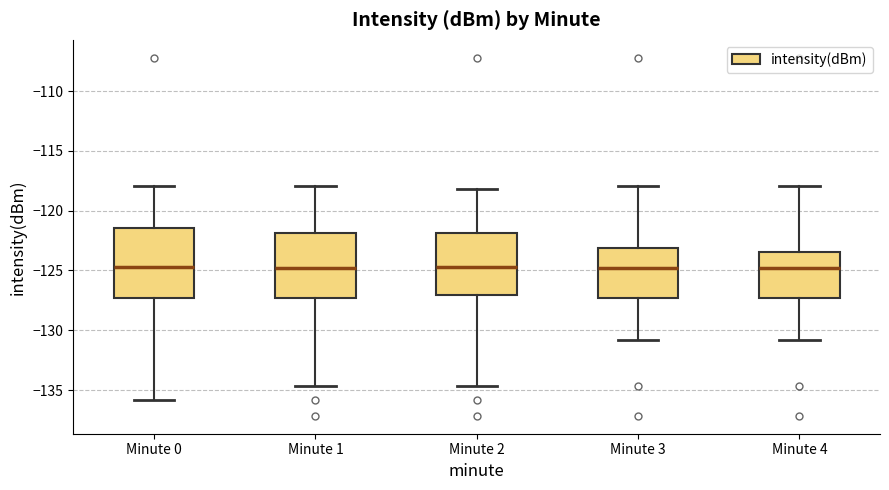

Reading left to right, transcribe this box plot: for each box, give where its median line is, the range the box spans, and where its two whiskers end, as read against the y-axis. The values are not printed on the chart, so give them approximately, as read against the axis.

Minute 0: median -124.5, box -127.5 to -121.5, whiskers -136.0 to -118.0
Minute 1: median -125.0, box -127.5 to -122.0, whiskers -134.5 to -118.0
Minute 2: median -124.5, box -127.0 to -122.0, whiskers -134.5 to -118.0
Minute 3: median -125.0, box -127.5 to -123.0, whiskers -131.0 to -118.0
Minute 4: median -125.0, box -127.5 to -123.5, whiskers -131.0 to -118.0